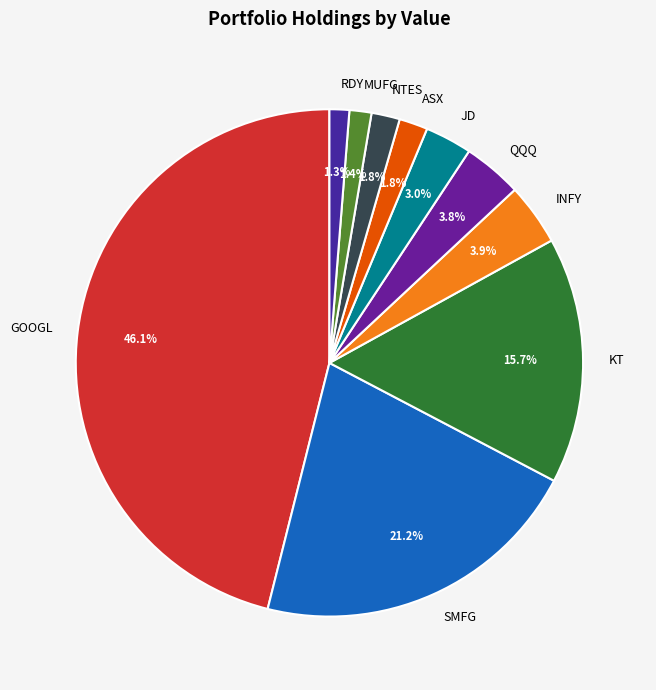

What is the total percentage of QQQ and INFY?

7.7%